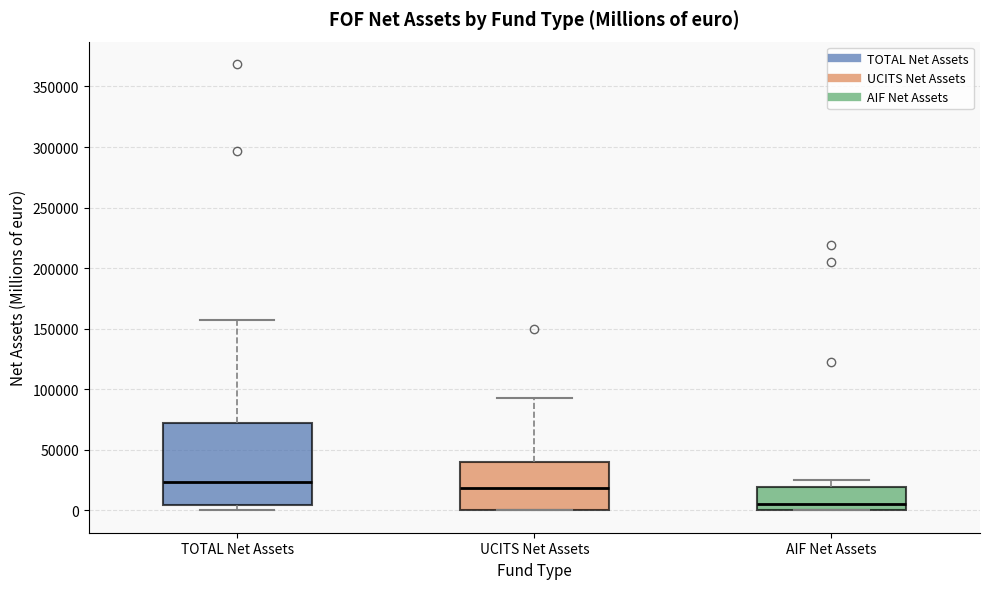

Reading left to right, read every box against the y-axis: the position of its median line, the range the box covers, and the ends of its whiskers. The values are not printed on the chart, so give them approximately, as read against the axis.

TOTAL Net Assets: median 25000, box 5000 to 70000, whiskers 0 to 155000
UCITS Net Assets: median 20000, box 0 to 40000, whiskers 0 to 95000
AIF Net Assets: median 5000, box 0 to 20000, whiskers 0 to 25000